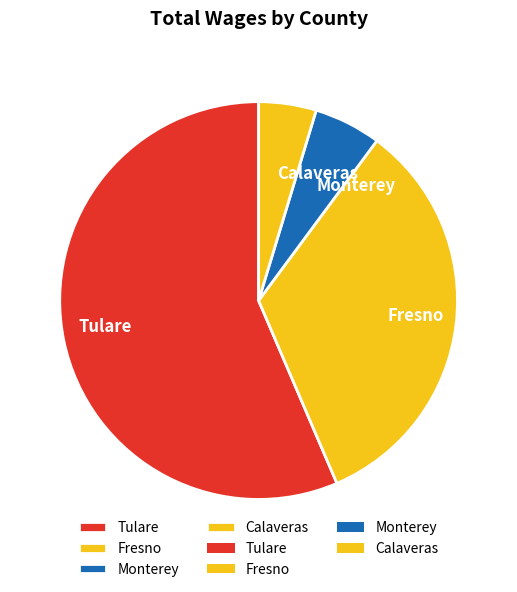

Is there any slice that represents more than half of the pie?

Yes